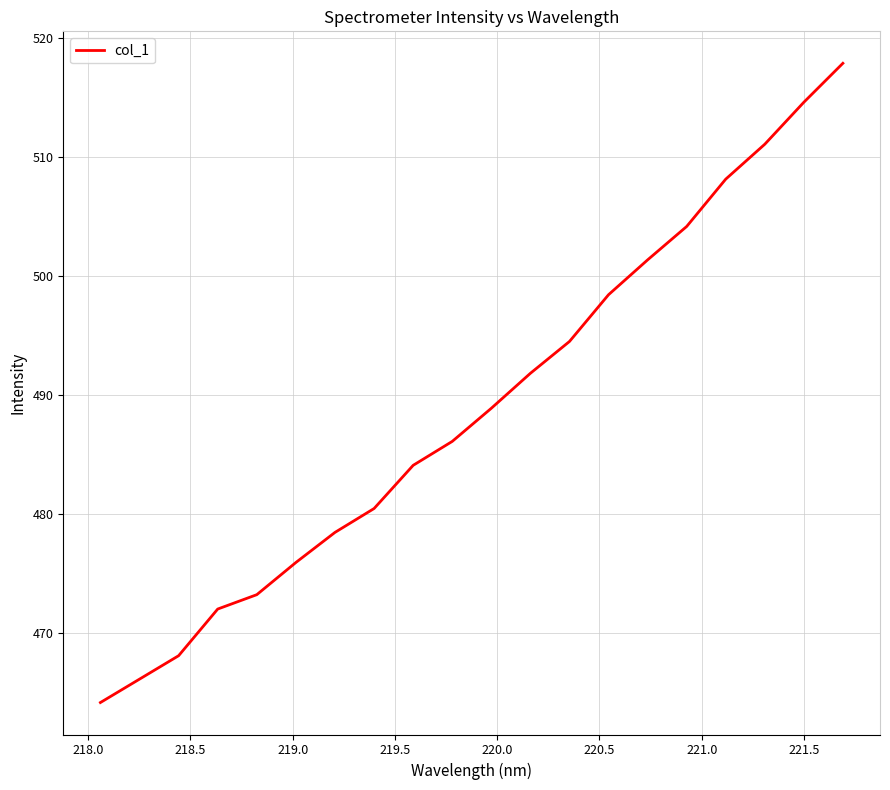

What is the smallest value displayed?

464.2